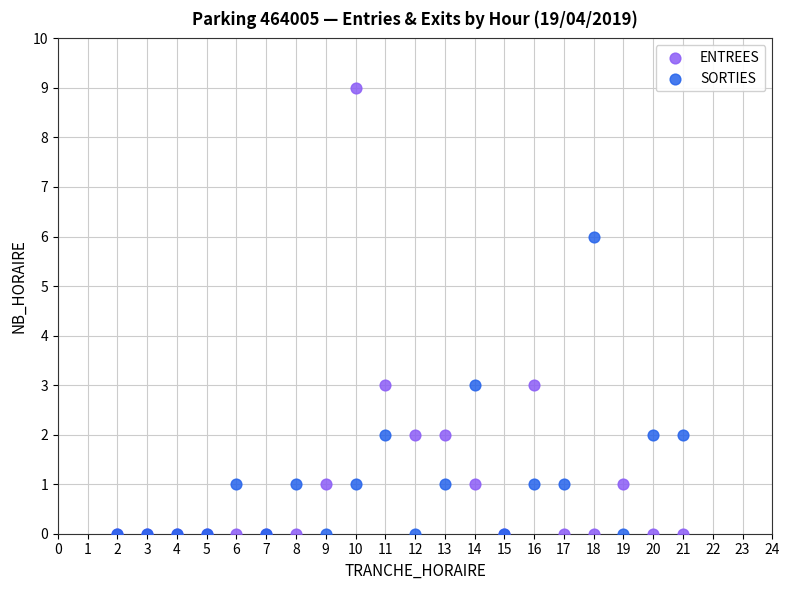

What are all the series names shown in the legend?

ENTREES, SORTIES